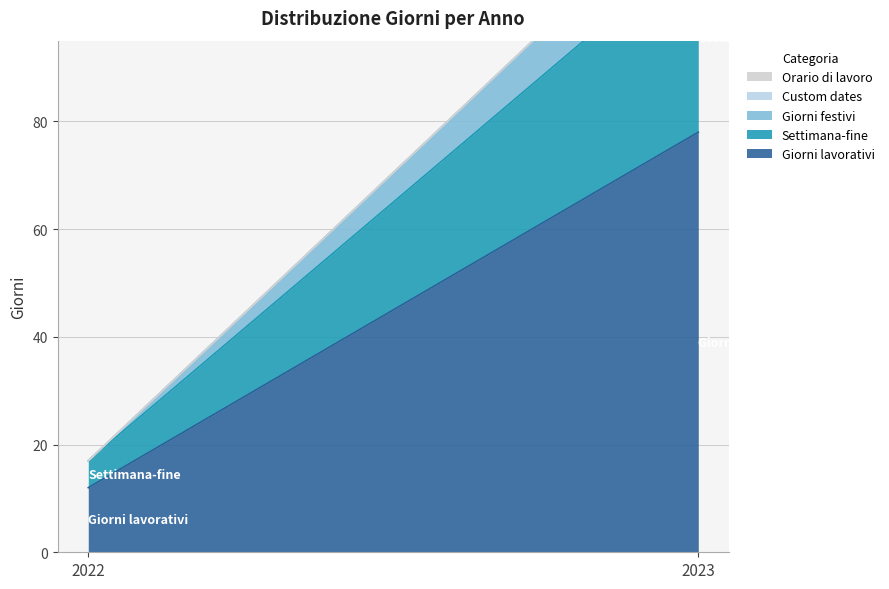

Does the chart have visible grid lines?

Yes